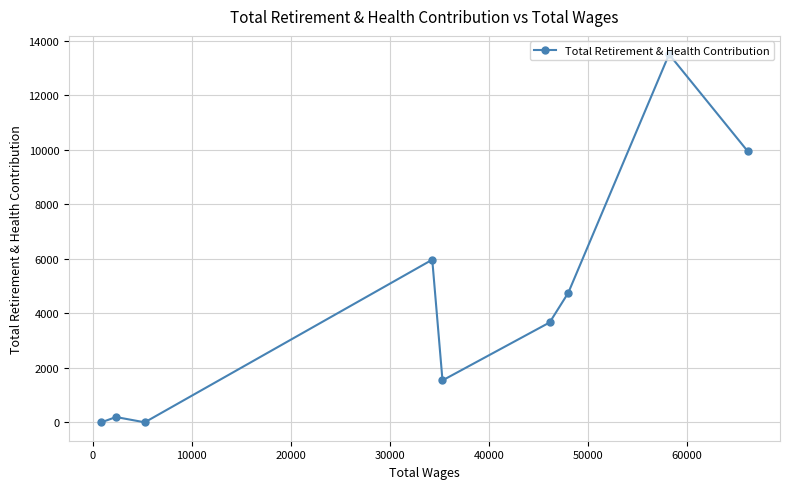

What is the average value?

4398